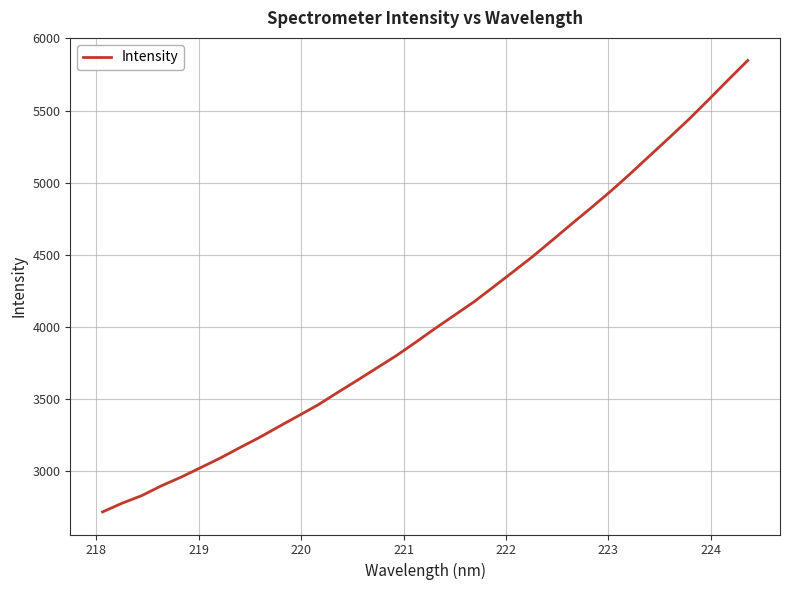

How many lines are shown in the chart?

1